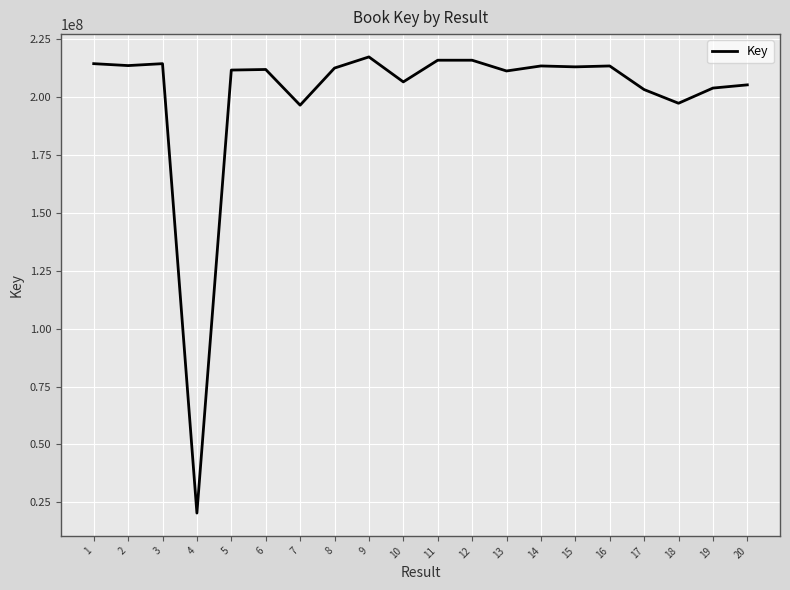

Read the value at 20.

205327818